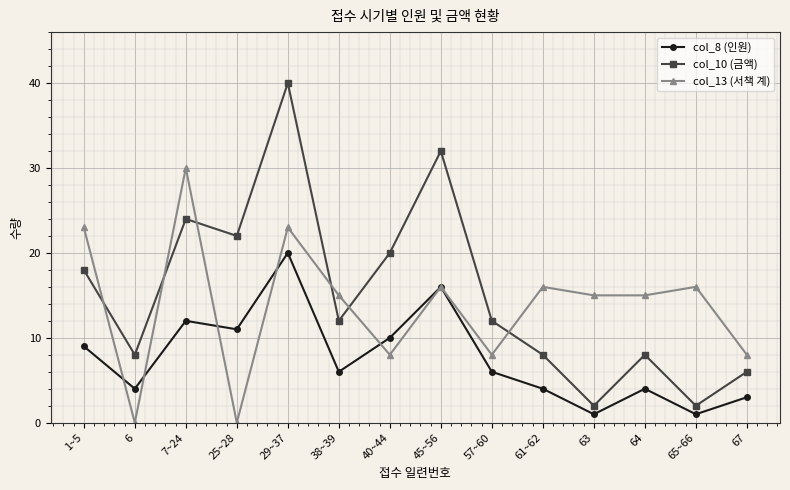

At how many categories does at least one series exceed 34?

1